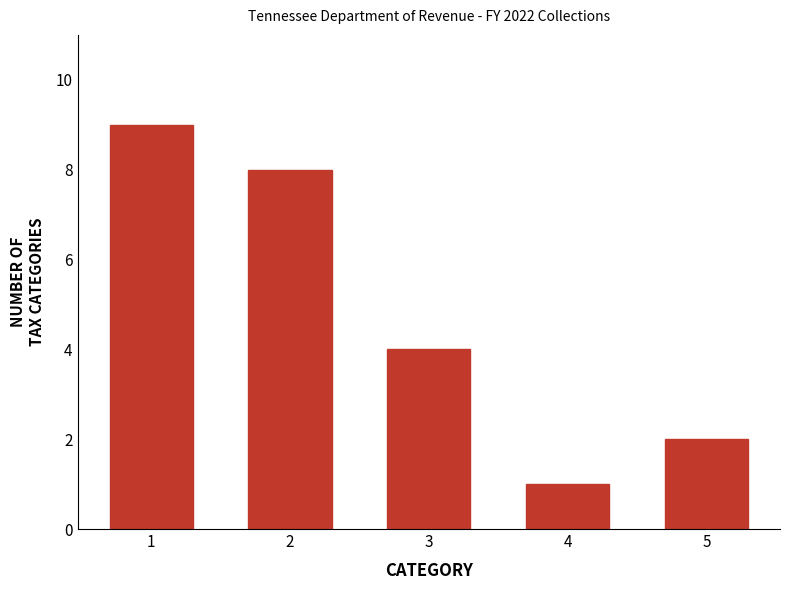

Reading left to right, what are all the values shown in this chart?

1=9	2=8	3=4	4=1	5=2